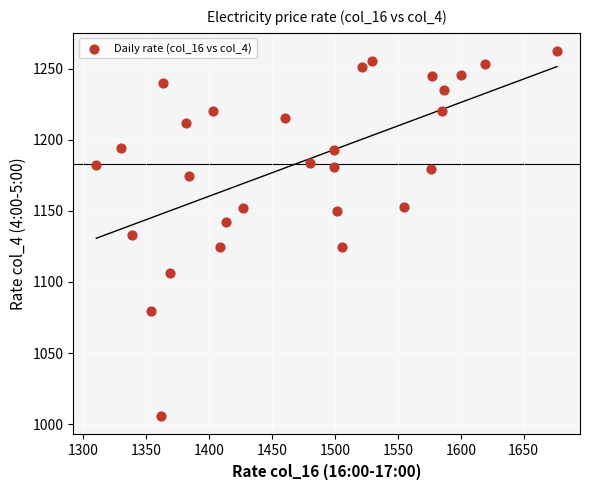

What is the range of X values (max minus min)?

365.9